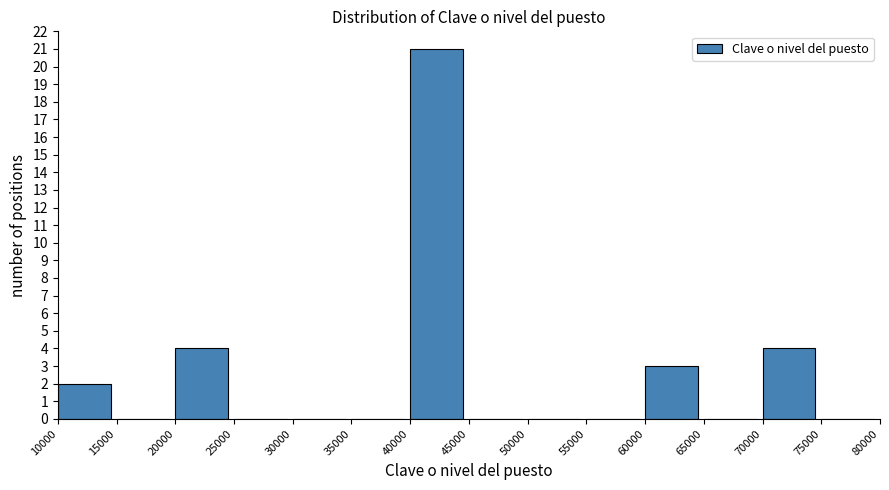

Over which range of the x-axis is the bar tallest?

40000 to 45000